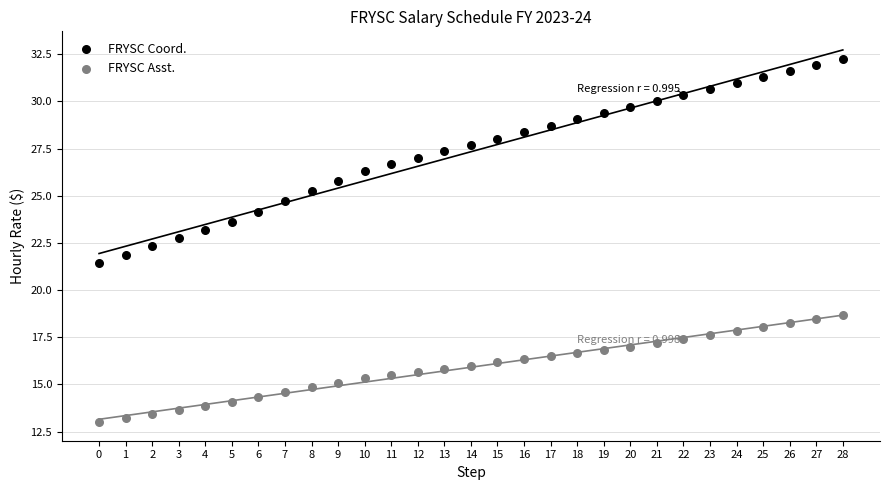

Which series has the widest spread of Y values?

FRYSC Coord.